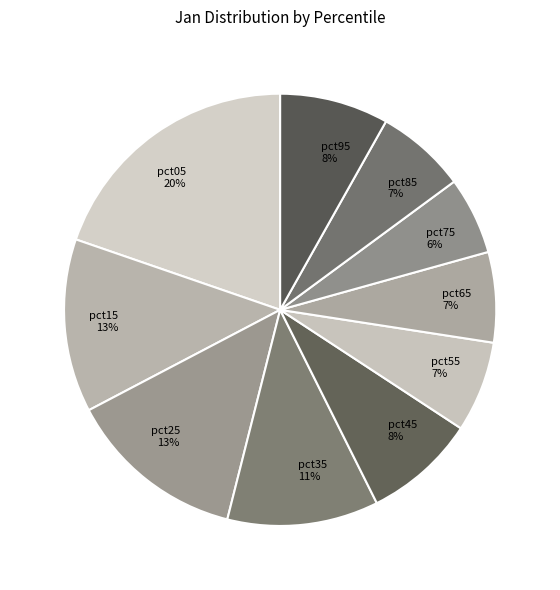

Which category has the biggest portion of the pie?

pct05